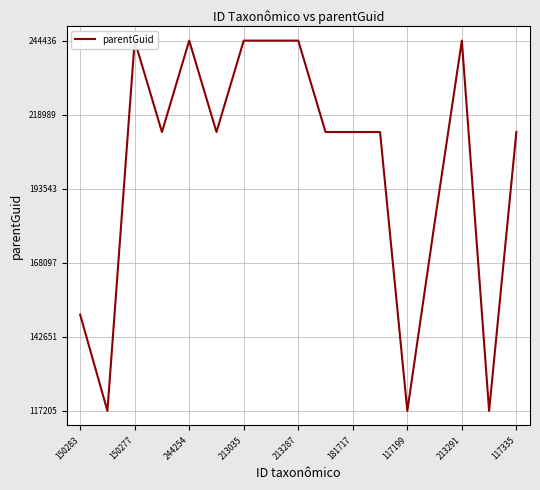

What is the difference between the values at 213035 and 14?

31407